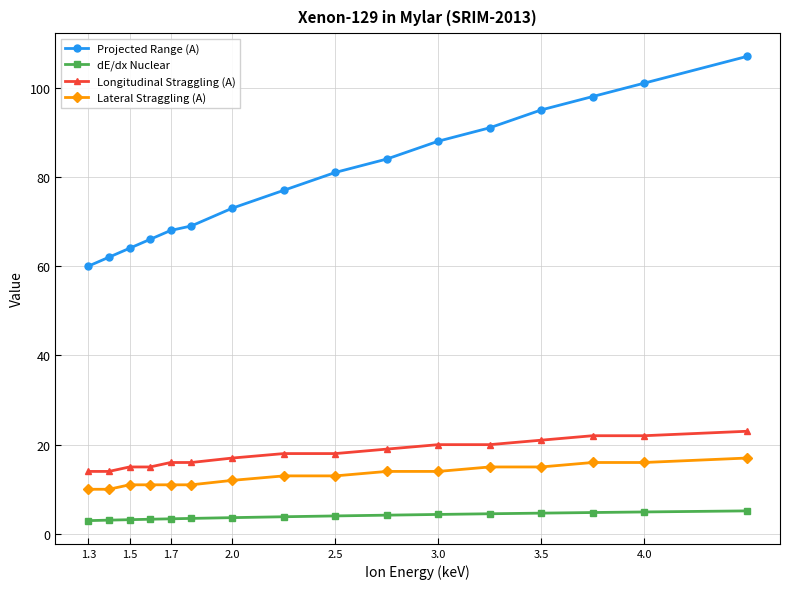

List the series in order of their peak value, lowest first.

dE/dx Nuclear, Lateral Straggling (A), Longitudinal Straggling (A), Projected Range (A)